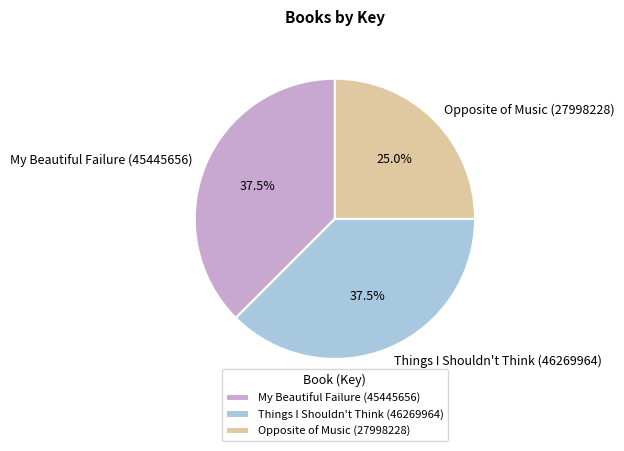

Which category has the smallest portion of the pie?

Opposite of Music (27998228)